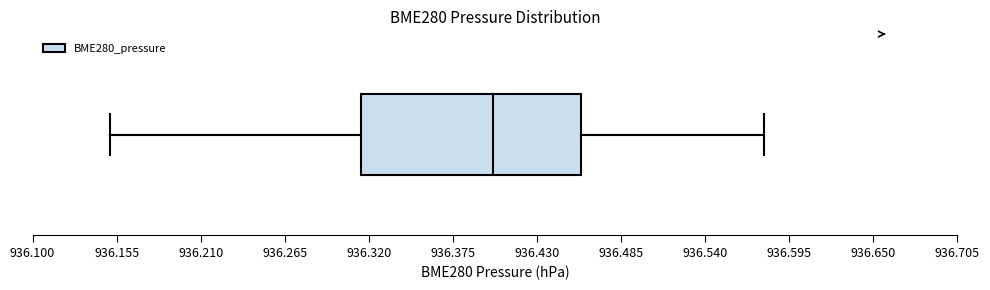

Where does the left whisker of the box end on the x-axis? The values are not printed on the chart, so give them approximately, as read against the axis.

936.15